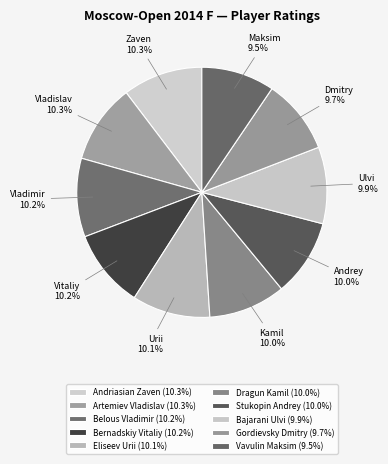

Count the number of slices in the pie.

10